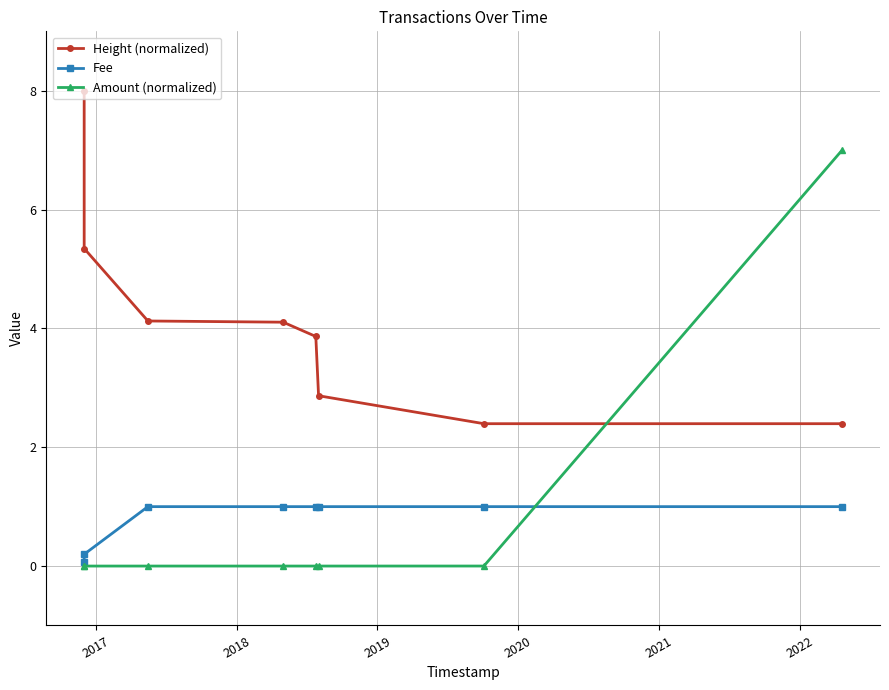

Rank the series by their maximum value, from lowest to highest.

Fee, Amount (normalized), Height (normalized)